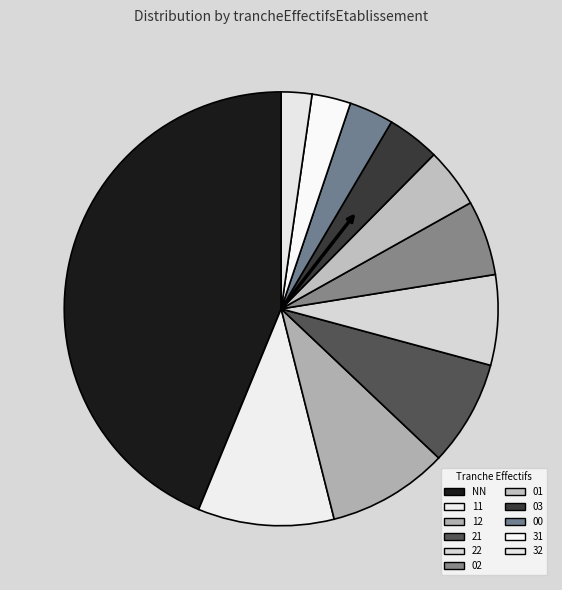

To the nearest percent, what percentage of the pie is 03?

4%